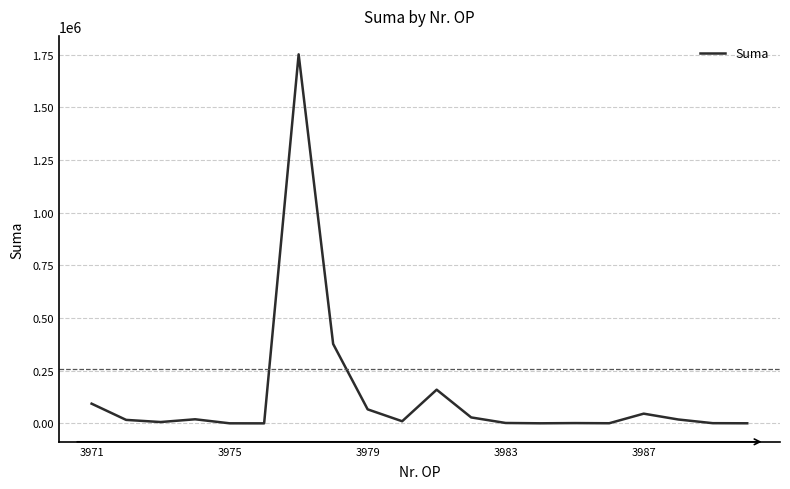

What is the maximum value shown in the chart?

1751507.4